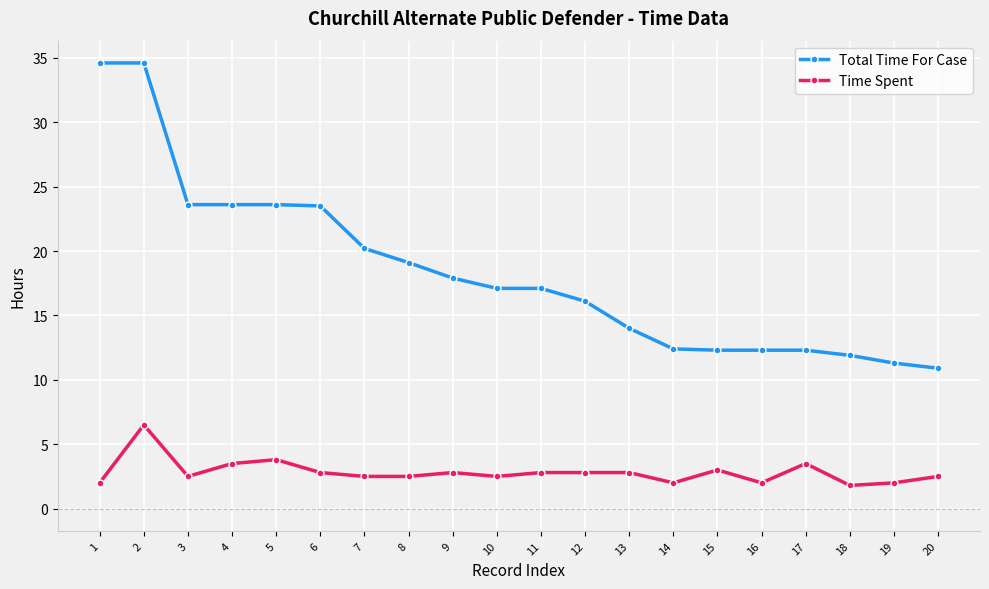

True or false: Total Time For Case and Time Spent cross at least once.

False